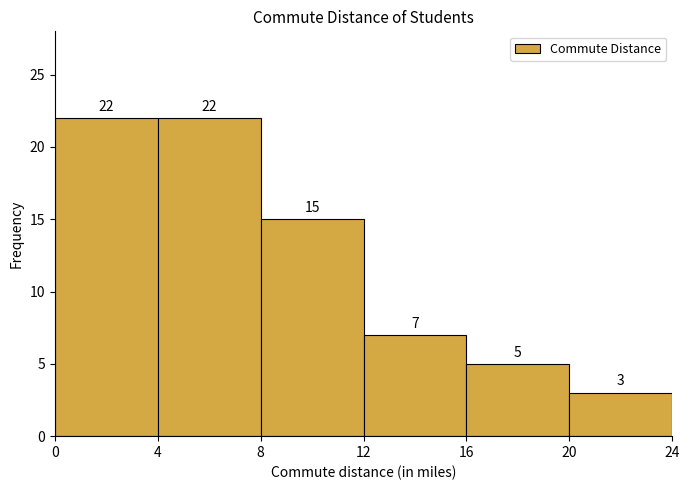

How tall is the bar that spans 8 to 12 on the x-axis?

15